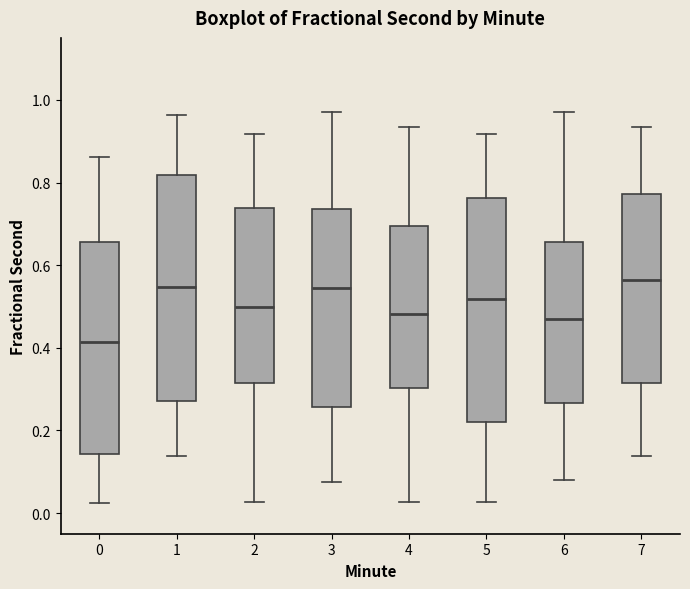

Which box has the lowest median line?

0